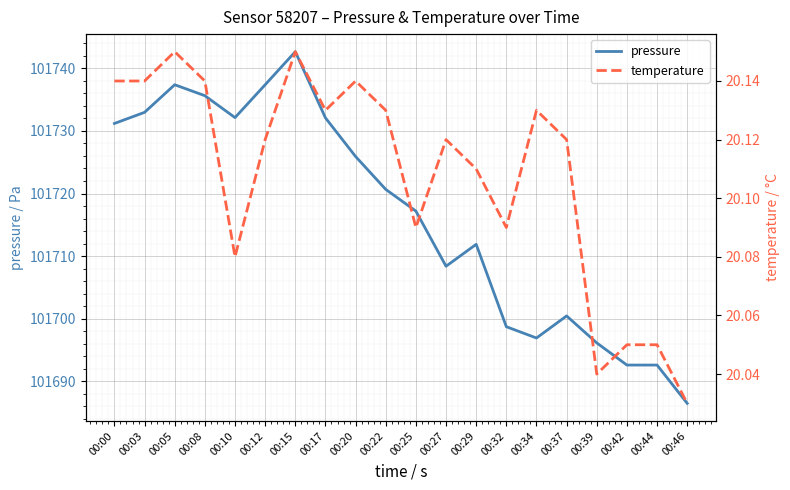

True or false: pressure and temperature cross at least once.

False